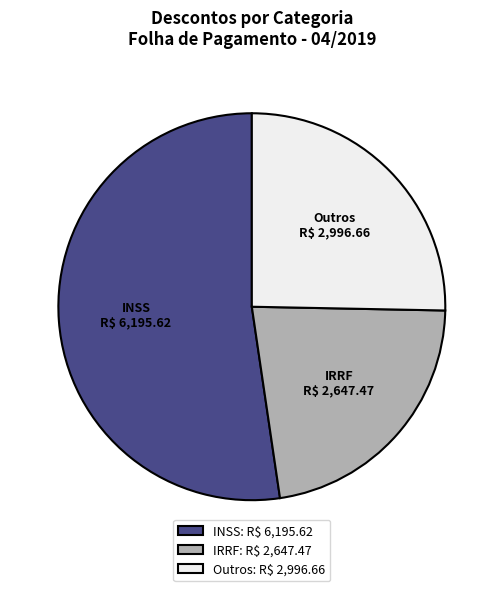

Does IRRF account for over 50% of the chart?

No